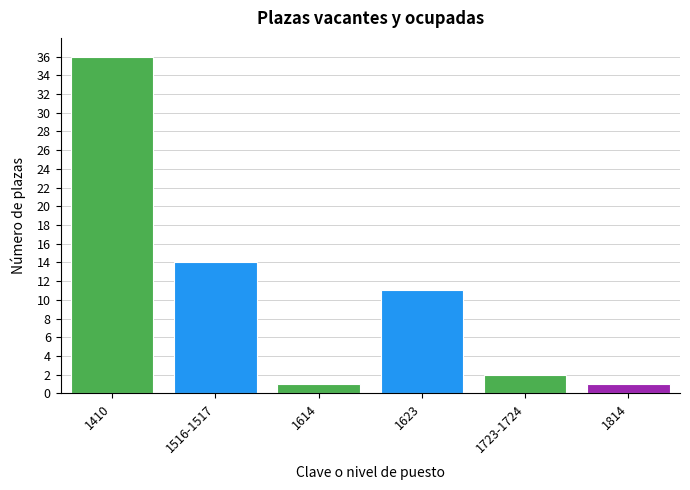

Reading right to left, transcribe all the data shown in this chart.

1814=1	1723-1724=2	1623=11	1614=1	1516-1517=14	1410=36